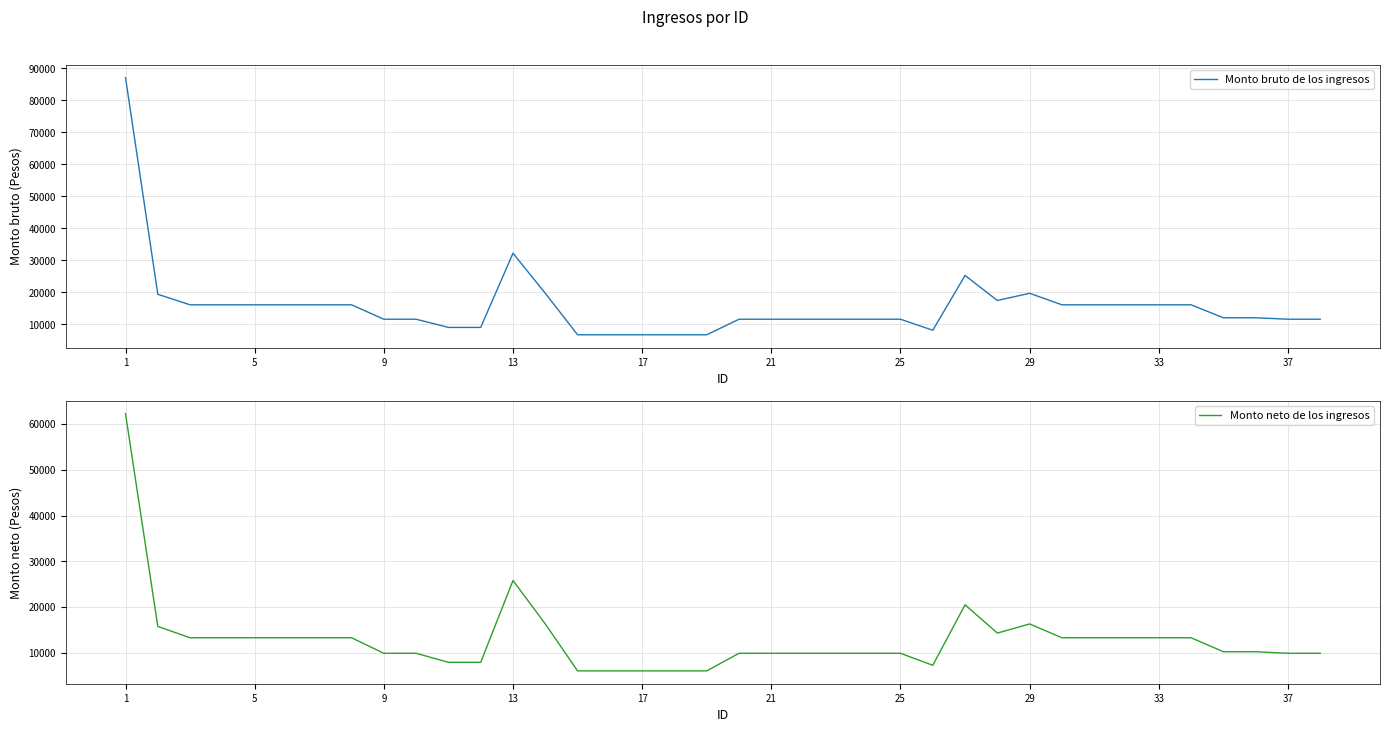

Which series has the widest spread of values?

Monto bruto de los ingresos